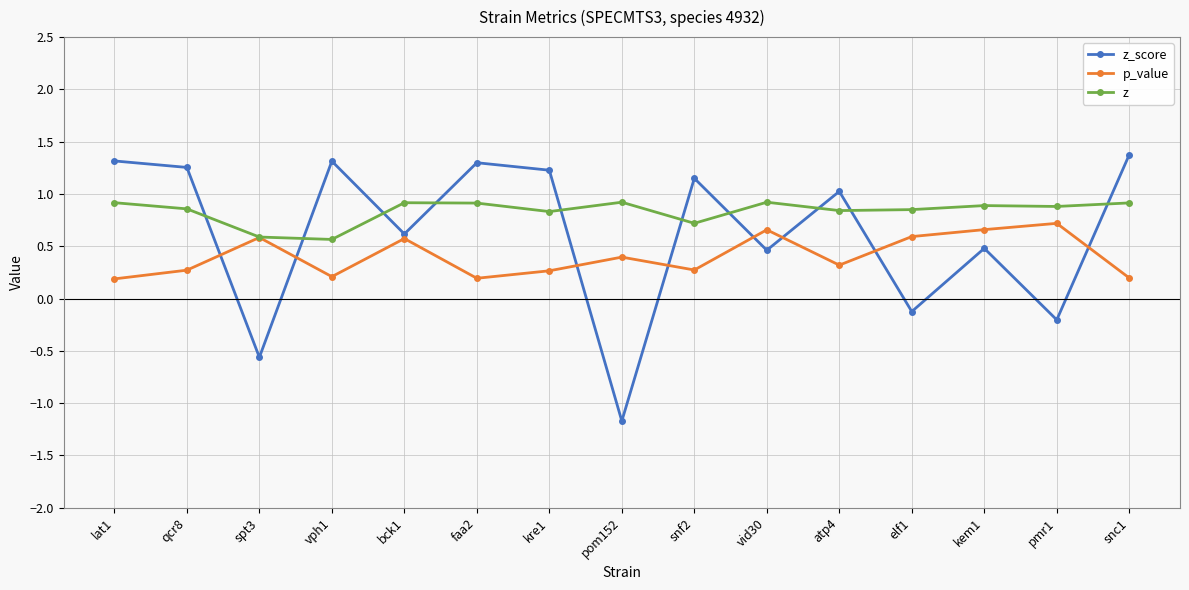

How many z values are between 0 and 1?

15